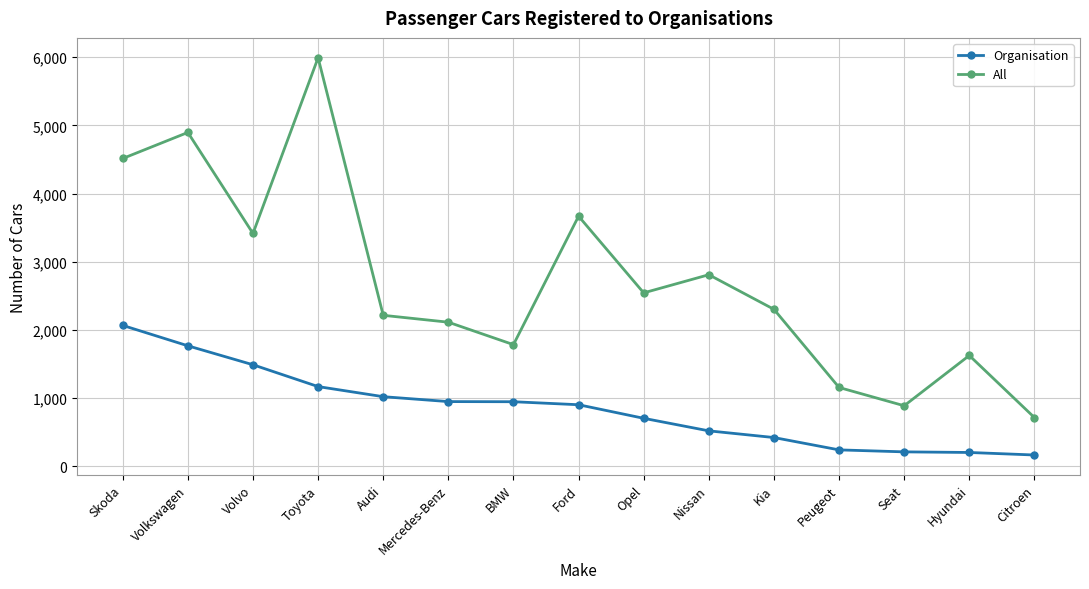

Does the chart display data point markers on the line(s)?

Yes